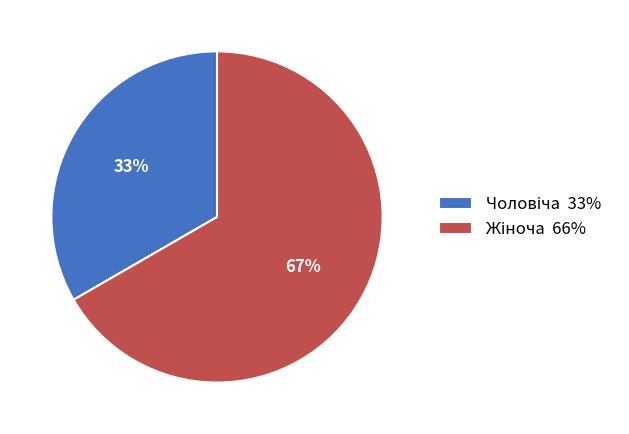

To the nearest percent, what is the average slice percentage?

50%